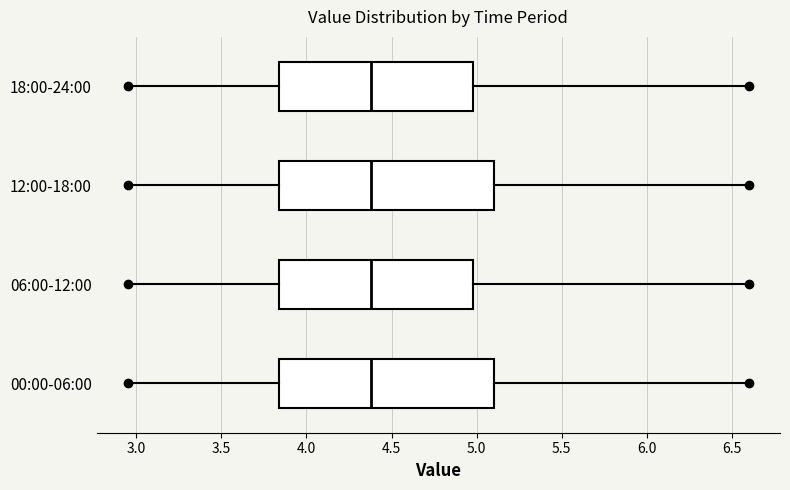

Reading bottom to top, transcribe this box plot: for each box, give where its median line is, the range the box spans, and where its two whiskers end, as read against the x-axis. The values are not printed on the chart, so give them approximately, as read against the axis.

00:00-06:00: median 4.40, box 3.85 to 5.10, whiskers 2.95 to 6.60
06:00-12:00: median 4.40, box 3.85 to 5.00, whiskers 2.95 to 6.60
12:00-18:00: median 4.40, box 3.85 to 5.10, whiskers 2.95 to 6.60
18:00-24:00: median 4.40, box 3.85 to 5.00, whiskers 2.95 to 6.60